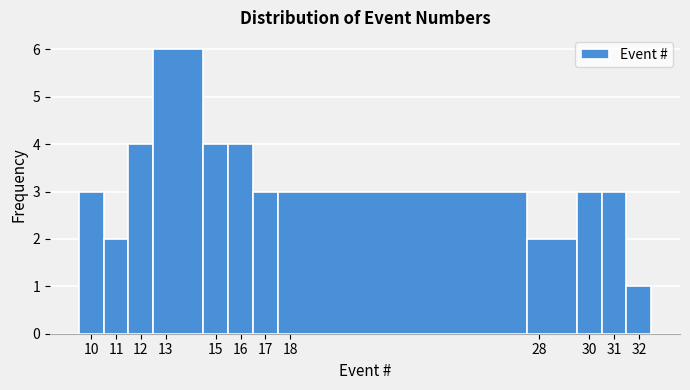

What is the height of the bar covering 31.5 to 32.5 on the x-axis? The values are not printed on the chart, so give them approximately, as read against the axis.

1